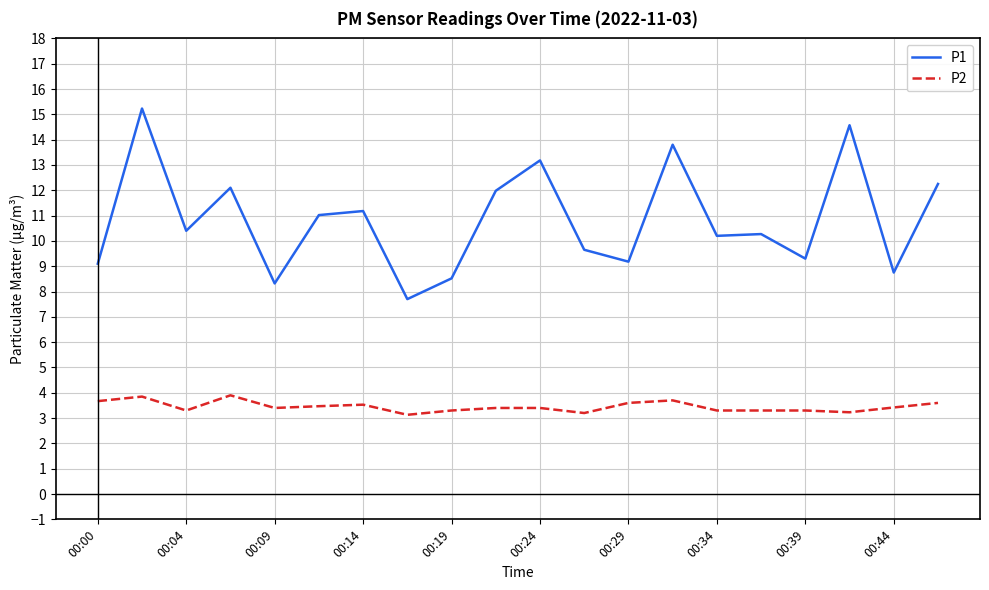

What is the maximum value shown in the chart?

15.2